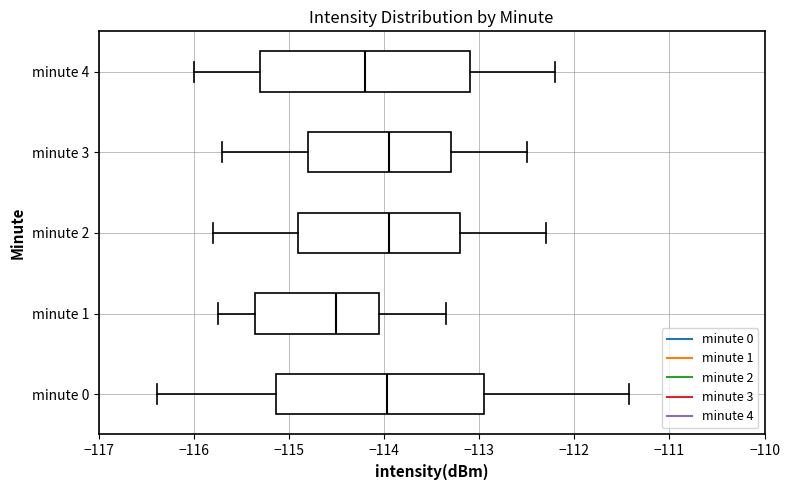

Where does the right whisker of the box for minute 4 end on the x-axis? The values are not printed on the chart, so give them approximately, as read against the axis.

-112.2